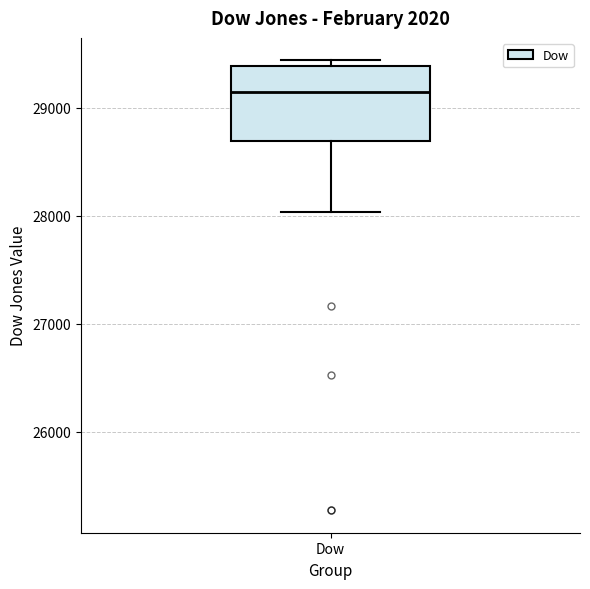

Transcribe this box plot: give where the median line is, the range the box spans, and where the two whiskers end, as read against the y-axis. The values are not printed on the chart, so give them approximately, as read against the axis.

median 29100, box 28700 to 29400, whiskers 28000 to 29400 (just above the box's upper edge)